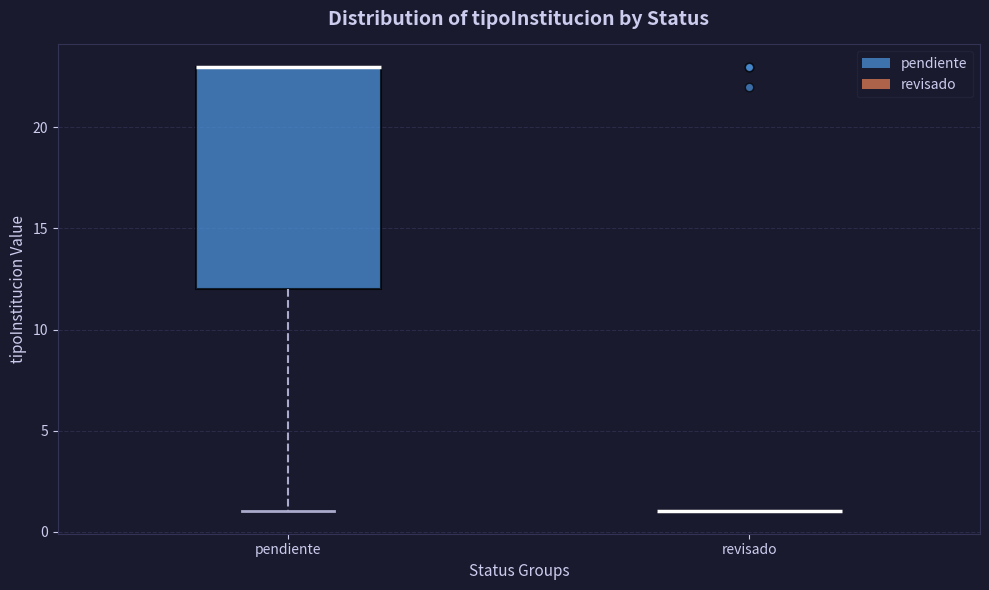

Where is the lower edge of the box for pendiente on the y-axis? The values are not printed on the chart, so give them approximately, as read against the axis.

12